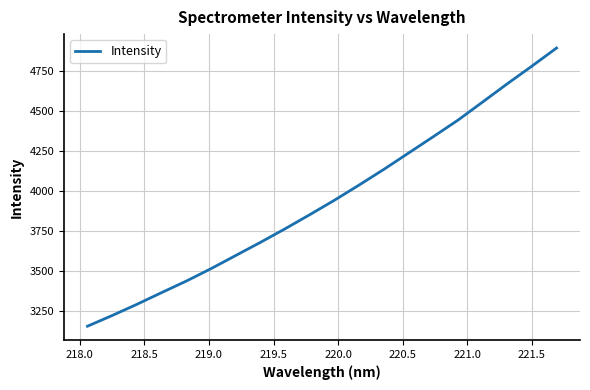

Reading left to right, list all the values displayed in this chart.

3157.8	3224.5	3294.2	3367.2	3439.1	3516.4	3598.4	3680.2	3765.0	3852.9	3943.1	4037.9	4135.3	4236.9	4338.7	4441.8	4554.8	4668.5	4778.7	4891.7